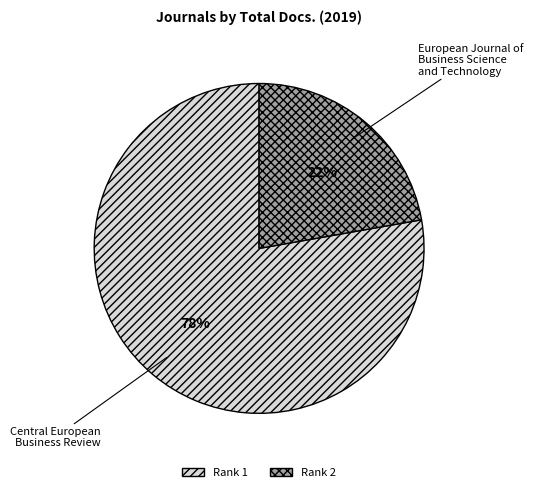

To the nearest percent, what is the average slice percentage?

50%